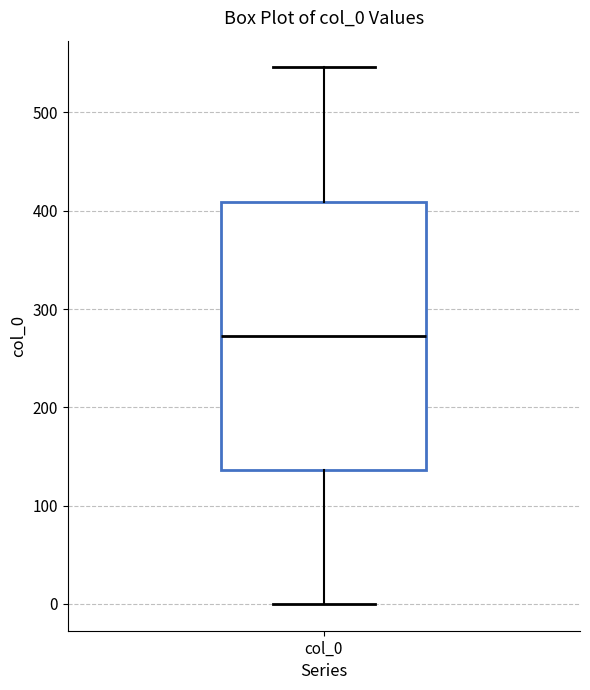

Where is the lower edge of the box for col_0 on the y-axis? The values are not printed on the chart, so give them approximately, as read against the axis.

140